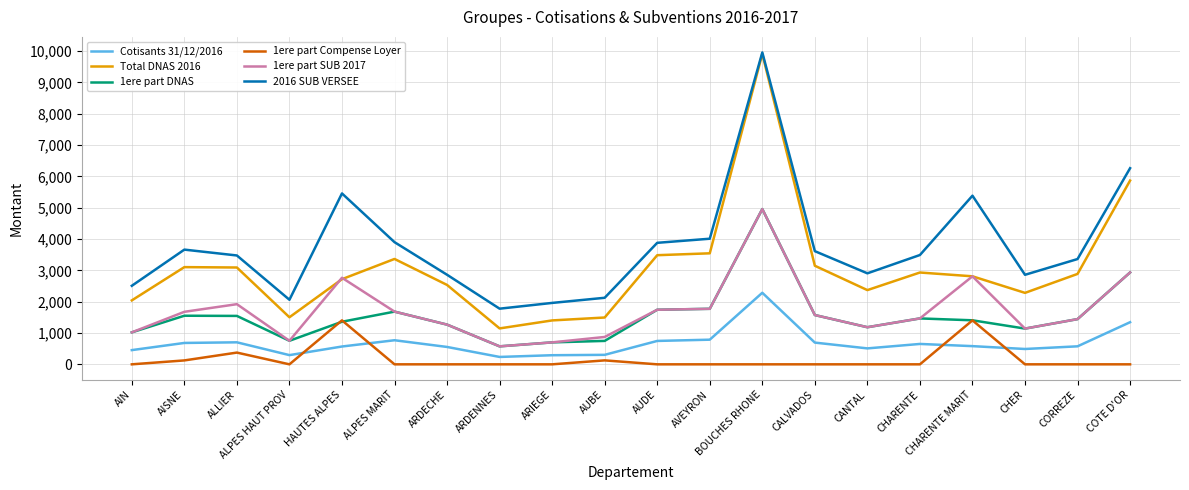

Where is the first local minimum for 2016 SUB VERSEE?

ALPES HAUT PROV